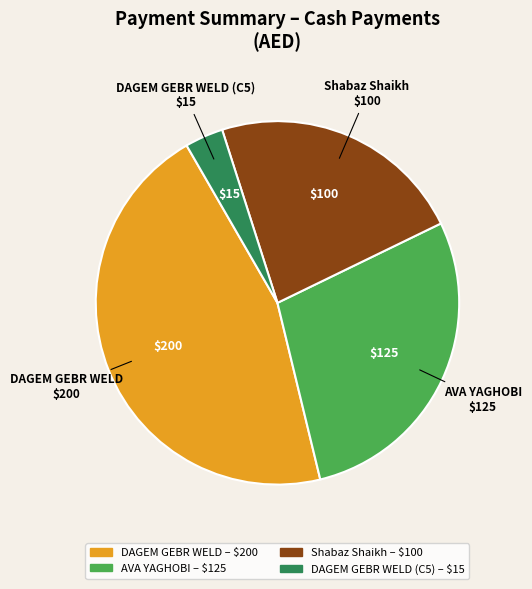

Which category has the biggest portion of the pie?

DAGEM GEBR WELD